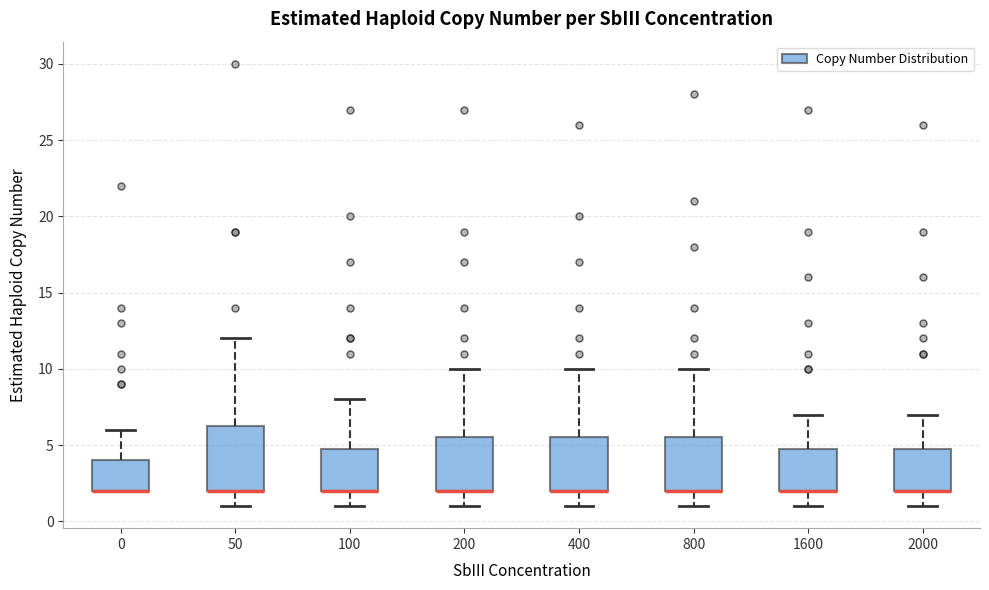

Where is the upper edge of the box at x = 200 on the y-axis? The values are not printed on the chart, so give them approximately, as read against the axis.

5.5